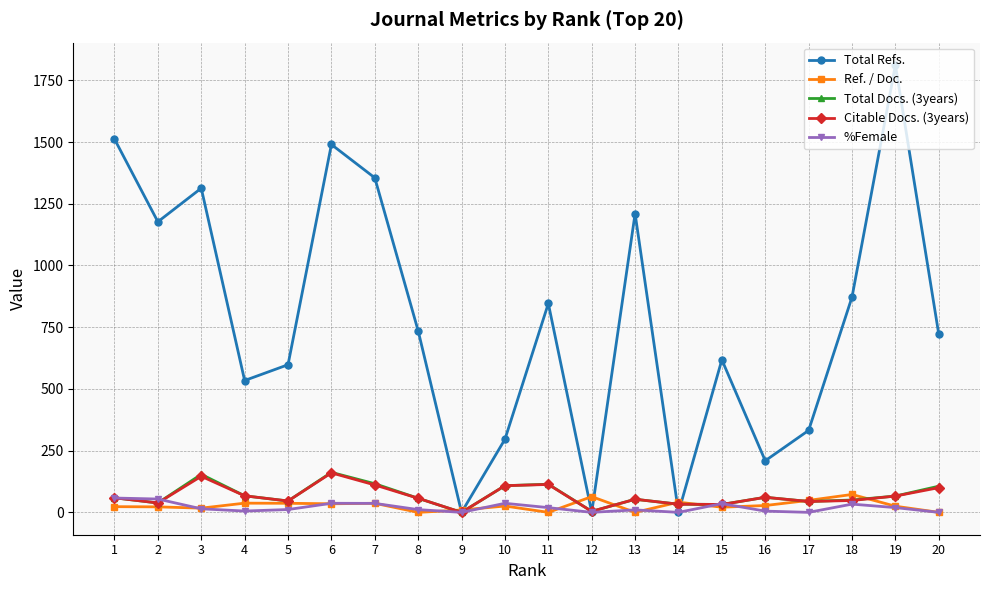

Count the number of data series in this chart.

5